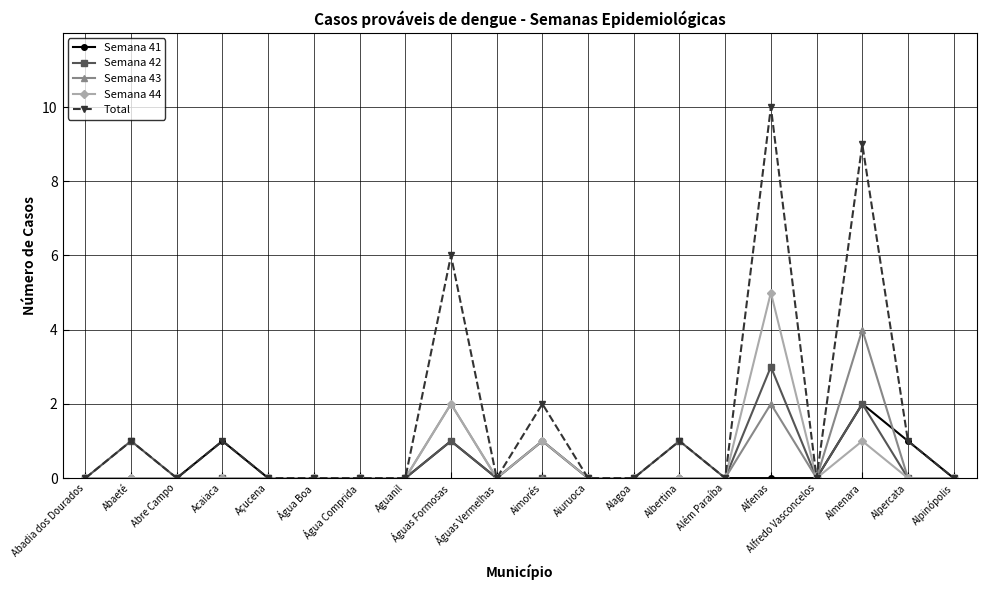

Does the chart have visible grid lines?

Yes